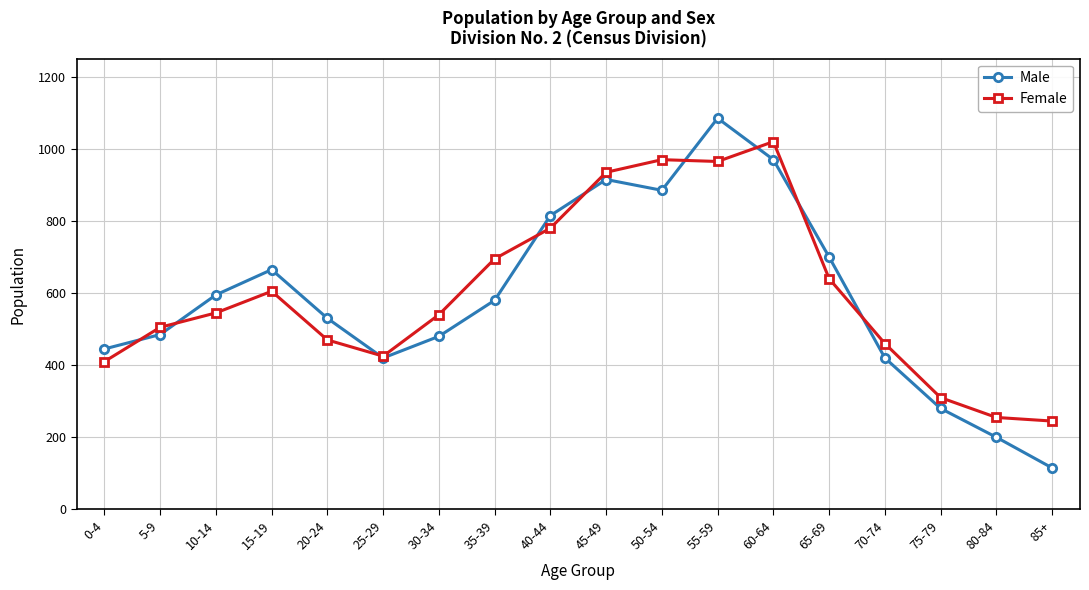

What is the difference between the Male values at 0-4 and 20-24?

85